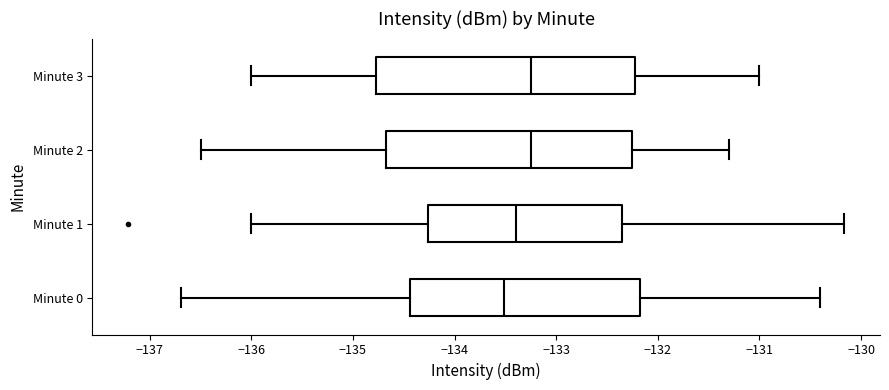

Reading bottom to top, transcribe this box plot: for each box, give where its median line is, the range the box spans, and where its two whiskers end, as read against the x-axis. The values are not printed on the chart, so give them approximately, as read against the axis.

Minute 0: median -133.5, box -134.4 to -132.2, whiskers -136.7 to -130.4
Minute 1: median -133.4, box -134.3 to -132.3, whiskers -136.0 to -130.2
Minute 2: median -133.2, box -134.7 to -132.2, whiskers -136.5 to -131.3
Minute 3: median -133.2, box -134.8 to -132.2, whiskers -136.0 to -131.0